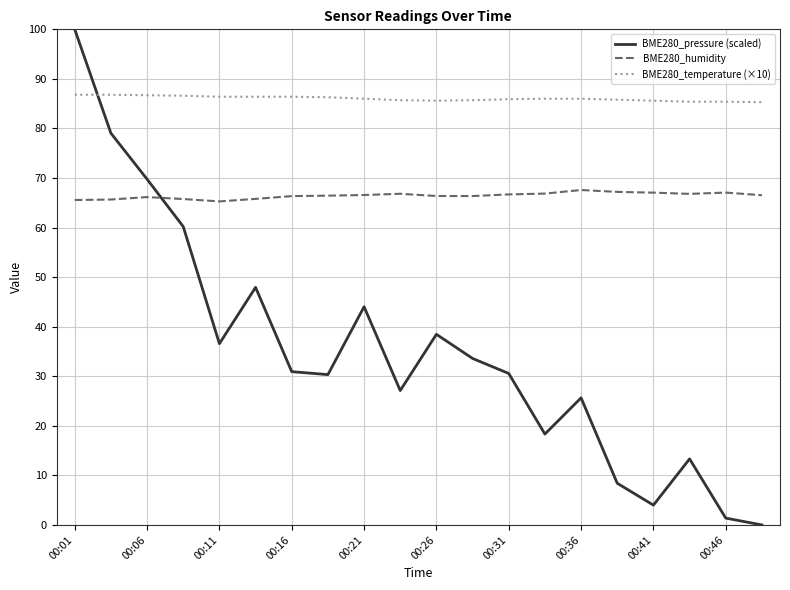

Rank the series by their average value, from lowest to highest.

BME280_pressure (scaled), BME280_humidity, BME280_temperature (×10)